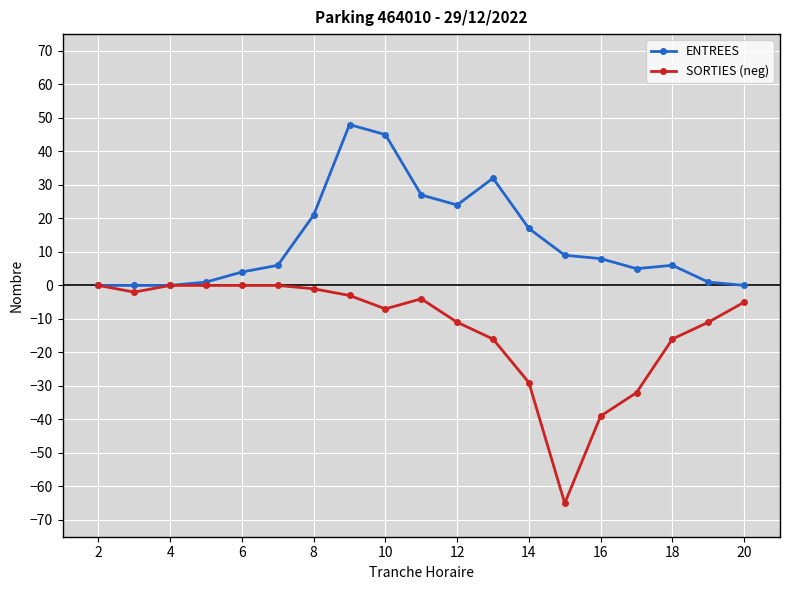

Rank the series by their average value, from highest to lowest.

ENTREES, SORTIES (neg)